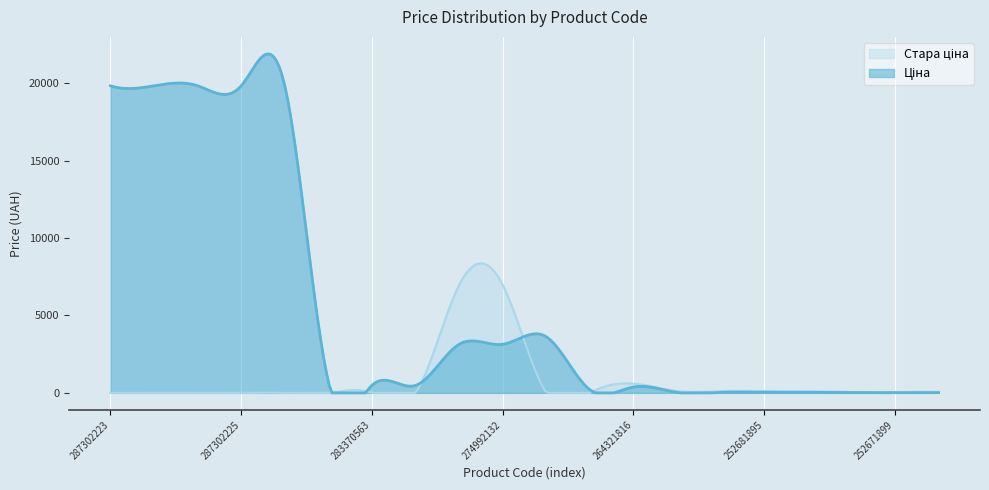

What are all the series names shown in the legend?

Ціна, Стара ціна